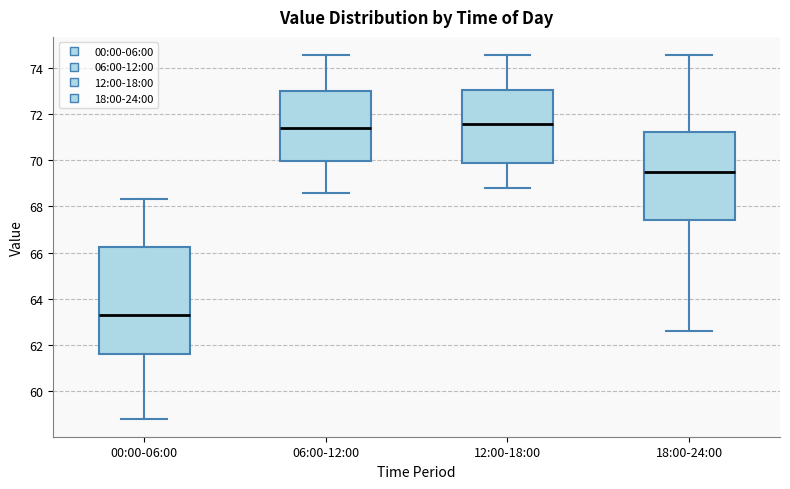

Reading left to right, transcribe this box plot: for each box, give where its median line is, the range the box spans, and where its two whiskers end, as read against the y-axis. The values are not printed on the chart, so give them approximately, as read against the axis.

00:00-06:00: median 63.4, box 61.6 to 66.2, whiskers 58.8 to 68.4
06:00-12:00: median 71.4, box 70.0 to 73.0, whiskers 68.6 to 74.6
12:00-18:00: median 71.6, box 69.8 to 73.0, whiskers 68.8 to 74.6
18:00-24:00: median 69.4, box 67.4 to 71.2, whiskers 62.6 to 74.6